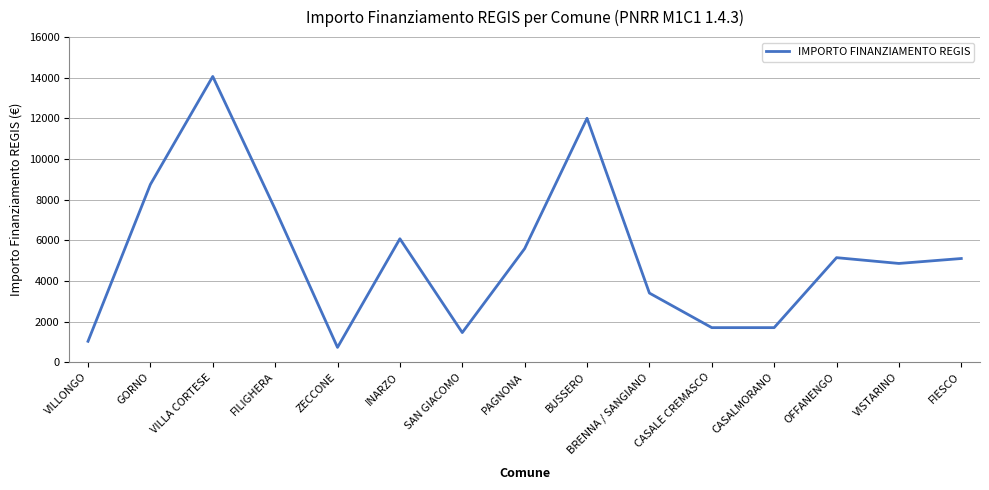

Does the chart have visible grid lines?

Yes